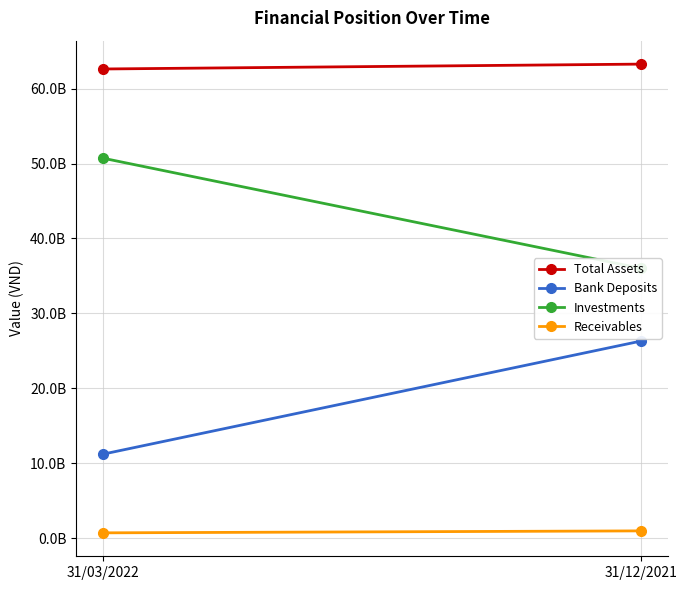

Rank the series by their average value, from lowest to highest.

Receivables, Bank Deposits, Investments, Total Assets